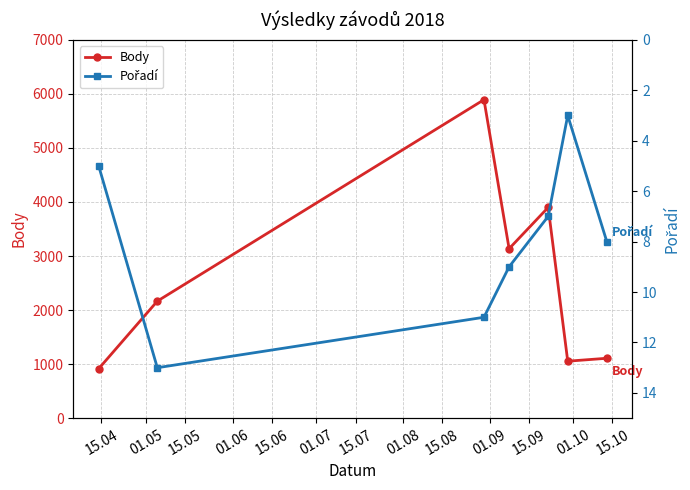

In Body, how many points are higher than both neighbors (excluding endpoints)?

2